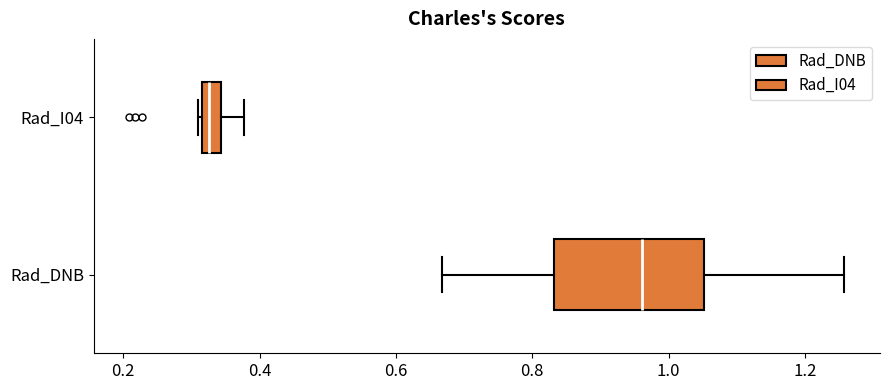

Where is the left edge of the box for Rad_I04 on the x-axis? The values are not printed on the chart, so give them approximately, as read against the axis.

0.32